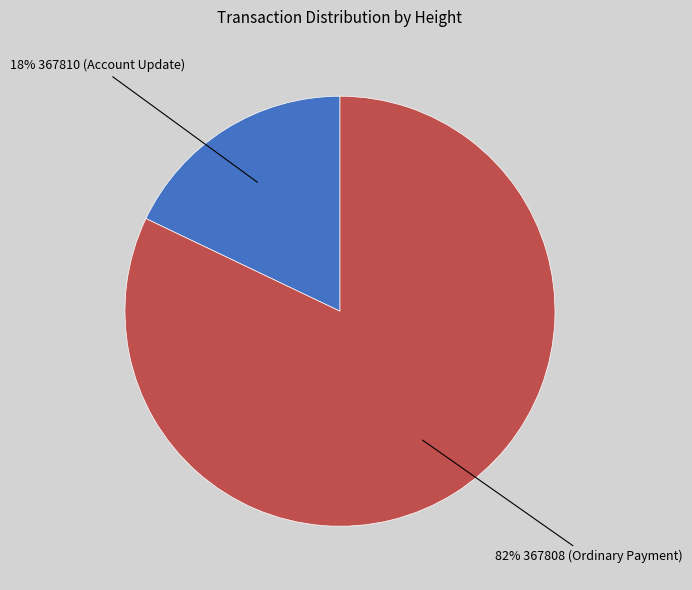

Is there a majority slice in this chart?

Yes